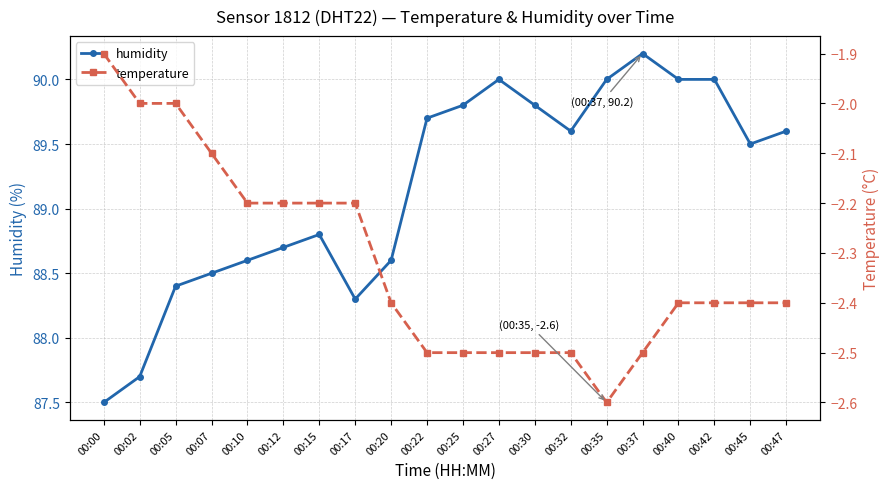

Does the chart display data point markers on the line(s)?

Yes